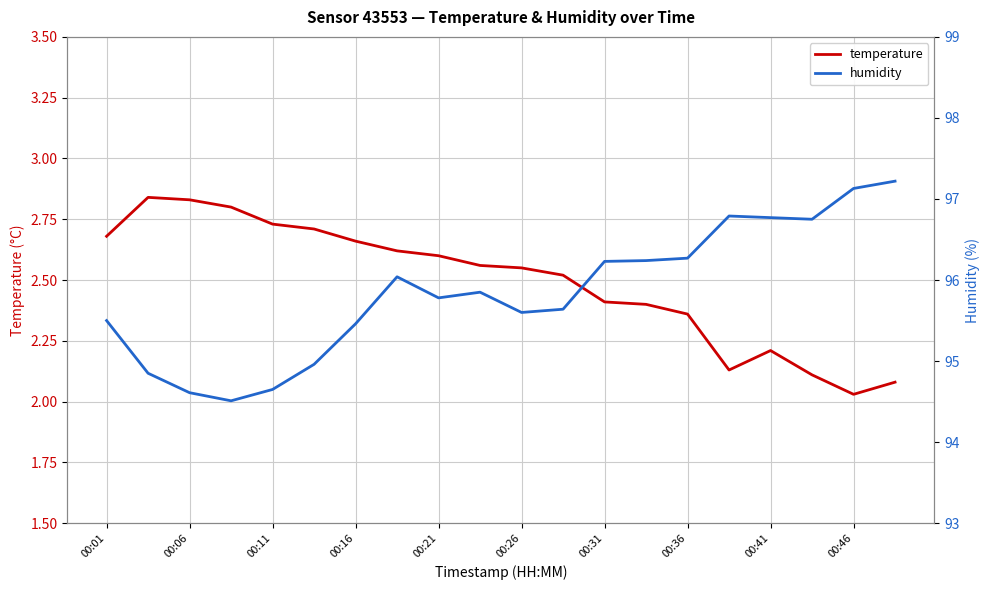

How many categories are shown in the chart?

20